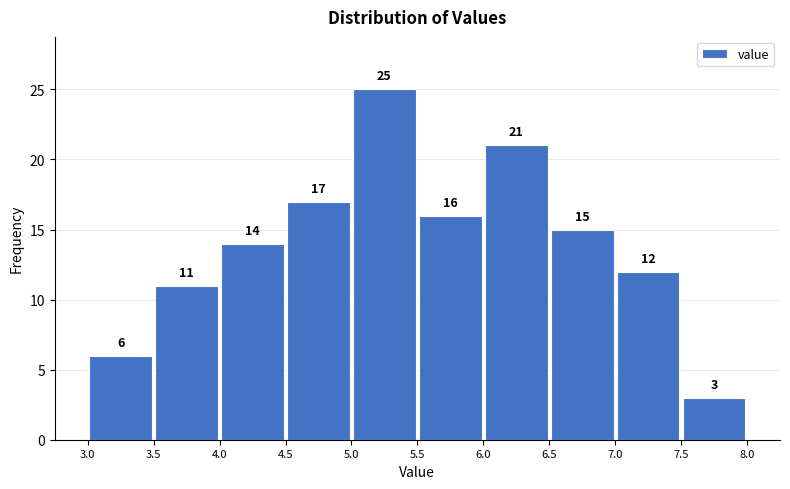

Which range on the x-axis has the tallest bar?

5.0 to 5.5